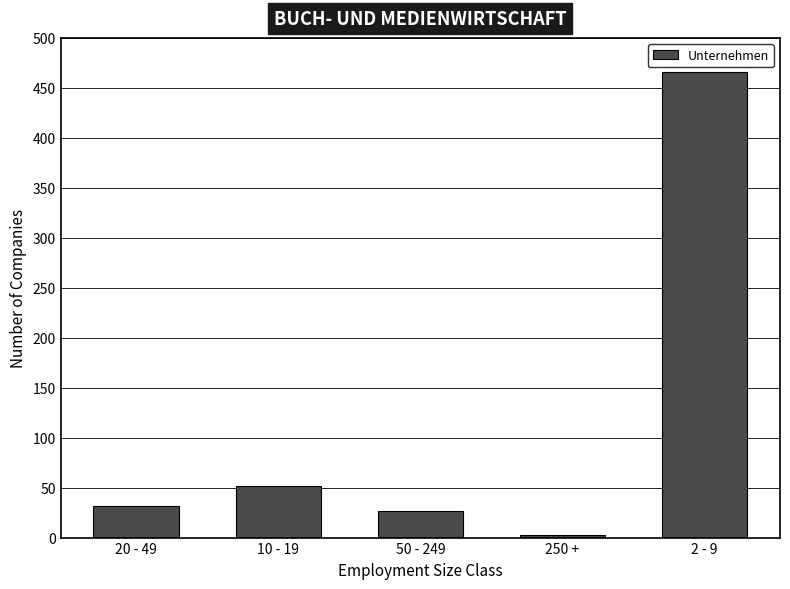

What is the label of the 2nd bar from the left?

10 - 19